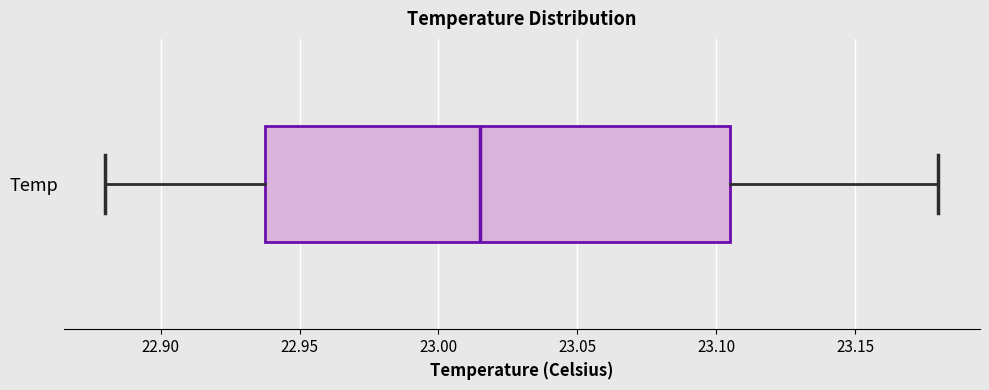

Read this box plot against the x-axis: the position of the median line, the range covered by the box, and the ends of both whiskers. The values are not printed on the chart, so give them approximately, as read against the axis.

median 23.015, box 22.940 to 23.105, whiskers 22.880 to 23.180